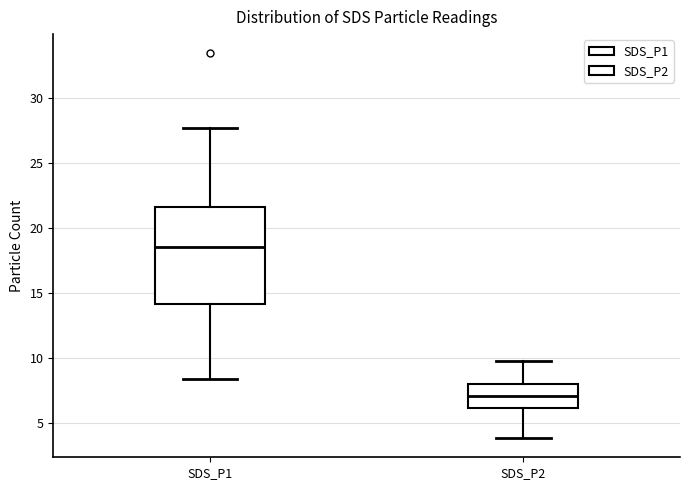

Which box's median line is the lowest?

SDS_P2